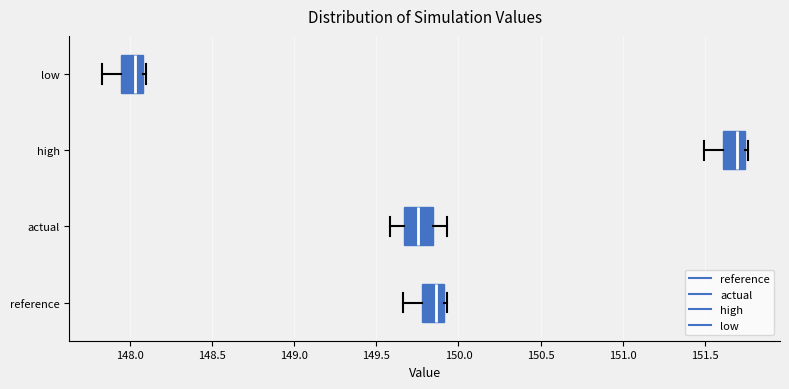

Where does the median line of the box for low sit on the x-axis? The values are not printed on the chart, so give them approximately, as read against the axis.

148.05